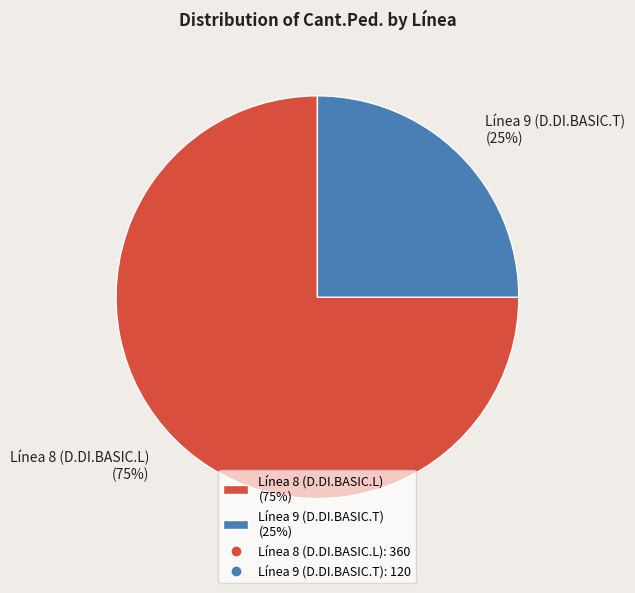

Is there a majority slice in this chart?

Yes